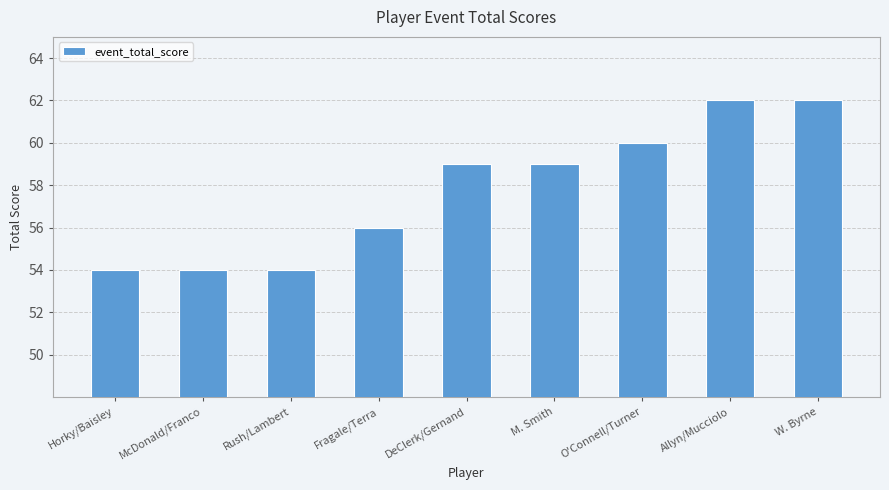

What is the greatest value displayed?

62